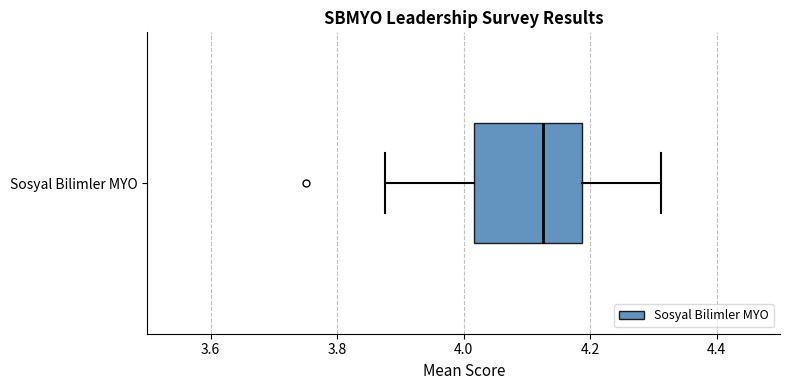

Transcribe this box plot: give where the median line is, the range the box spans, and where the two whiskers end, as read against the x-axis. The values are not printed on the chart, so give them approximately, as read against the axis.

median 4.12, box 4.02 to 4.18, whiskers 3.88 to 4.32